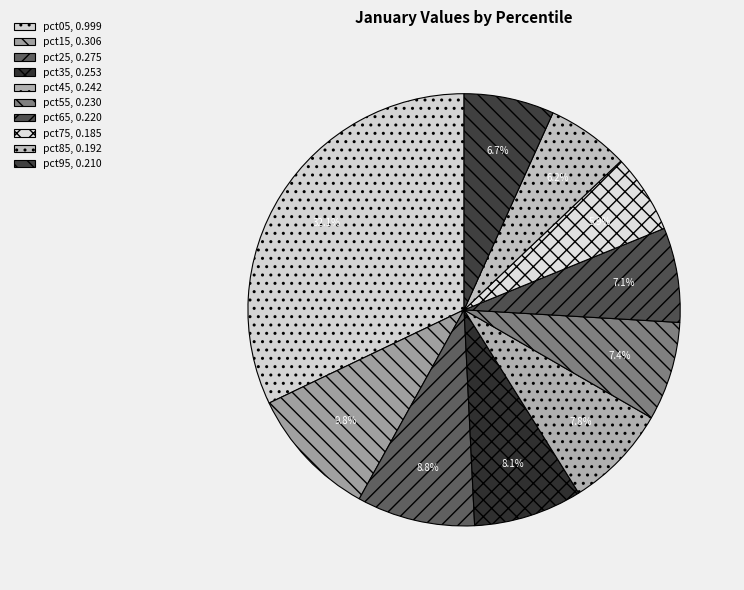

Does any single category account for the majority?

No